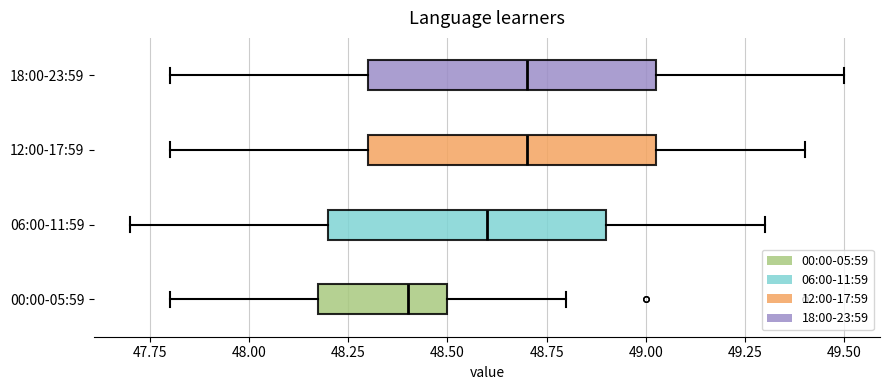

Reading bottom to top, read every box against the x-axis: the position of its median line, the range the box covers, and the ends of its whiskers. The values are not printed on the chart, so give them approximately, as read against the axis.

00:00-05:59: median 48.40, box 48.20 to 48.50, whiskers 47.80 to 48.80
06:00-11:59: median 48.60, box 48.20 to 48.90, whiskers 47.70 to 49.30
12:00-17:59: median 48.70, box 48.30 to 49.05, whiskers 47.80 to 49.40
18:00-23:59: median 48.70, box 48.30 to 49.05, whiskers 47.80 to 49.50